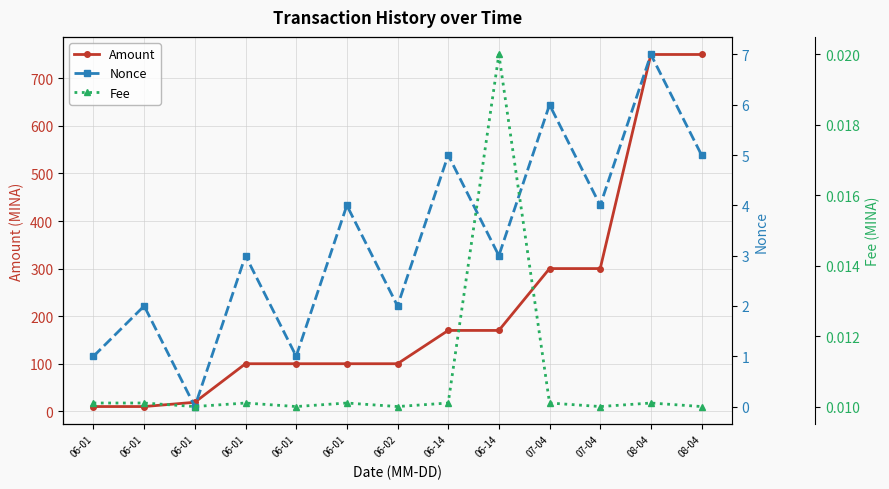

True or false: Nonce has a value of 1.0 at 06-01.

True